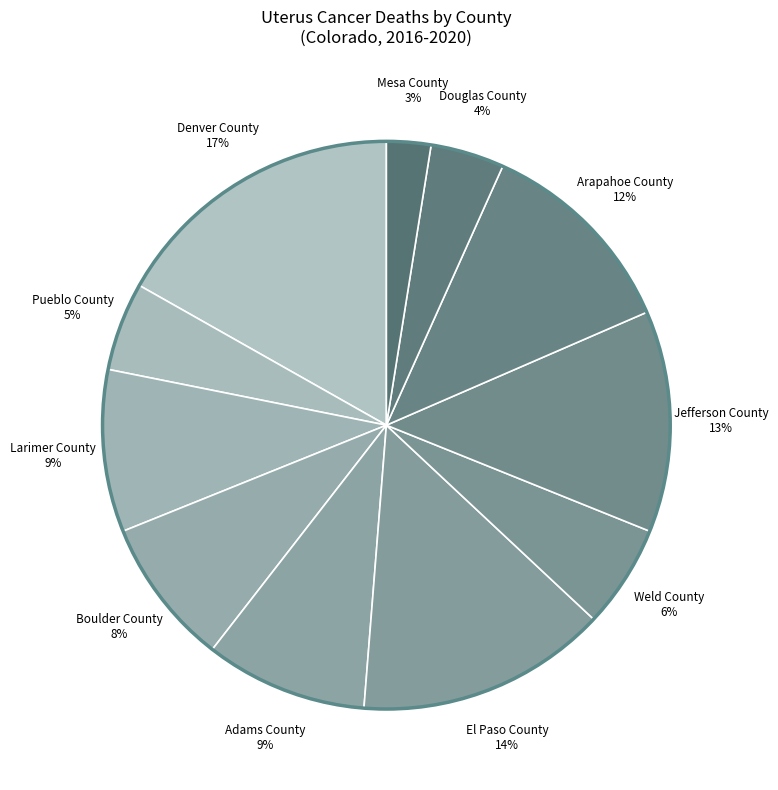

Which slice is the largest?

Denver County